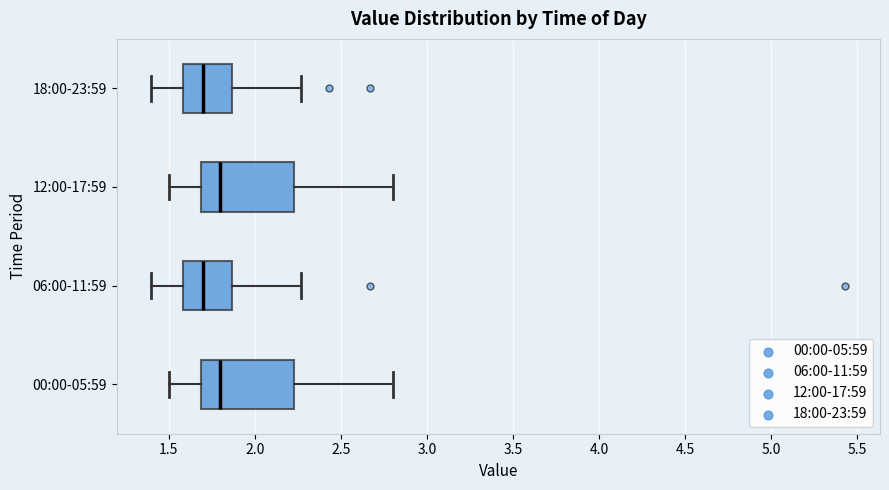

Reading bottom to top, read every box against the x-axis: the position of its median line, the range the box covers, and the ends of its whiskers. The values are not printed on the chart, so give them approximately, as read against the axis.

00:00-05:59: median 1.80, box 1.70 to 2.25, whiskers 1.50 to 2.80
06:00-11:59: median 1.70, box 1.60 to 1.85, whiskers 1.40 to 2.25
12:00-17:59: median 1.80, box 1.70 to 2.25, whiskers 1.50 to 2.80
18:00-23:59: median 1.70, box 1.60 to 1.85, whiskers 1.40 to 2.25